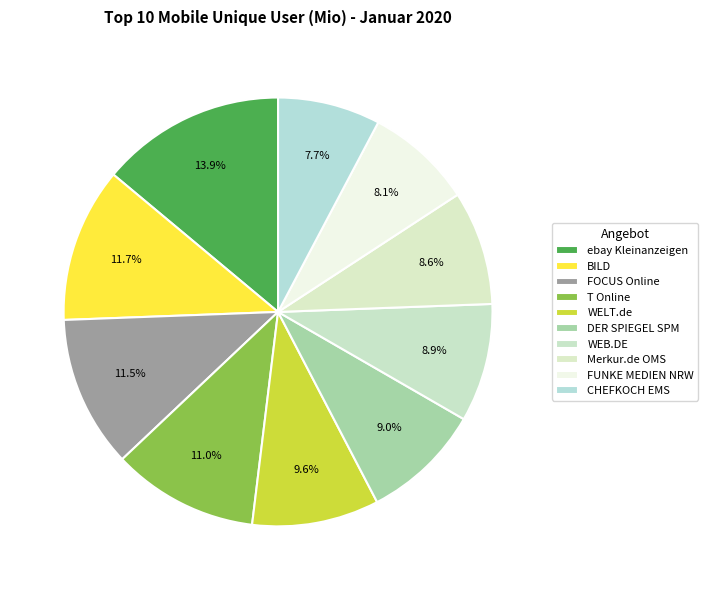

Does any single category account for the majority?

No